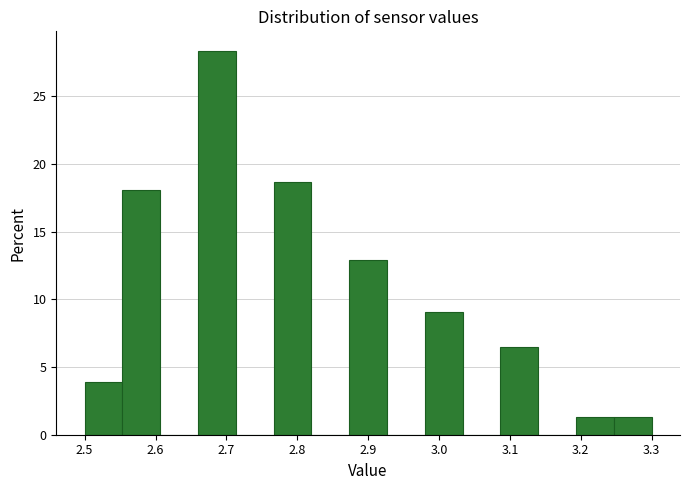

Reading left to right, transcribe this chart: for each bar, give the range it covers on the x-axis and its height. Neither the bar edges nor the heights are printed on the chart, so give them approximately, as read against the axes.

2.50 to 2.55: 4.0
2.55 to 2.61: 18.0
2.61 to 2.66: 0
2.66 to 2.71: 28.5
2.71 to 2.77: 0
2.77 to 2.82: 18.5
2.82 to 2.87: 0
2.87 to 2.93: 13.0
2.93 to 2.98: 0
2.98 to 3.03: 9.0
3.03 to 3.09: 0
3.09 to 3.14: 6.5
3.14 to 3.19: 0
3.19 to 3.25: 1.5
3.25 to 3.30: 1.5